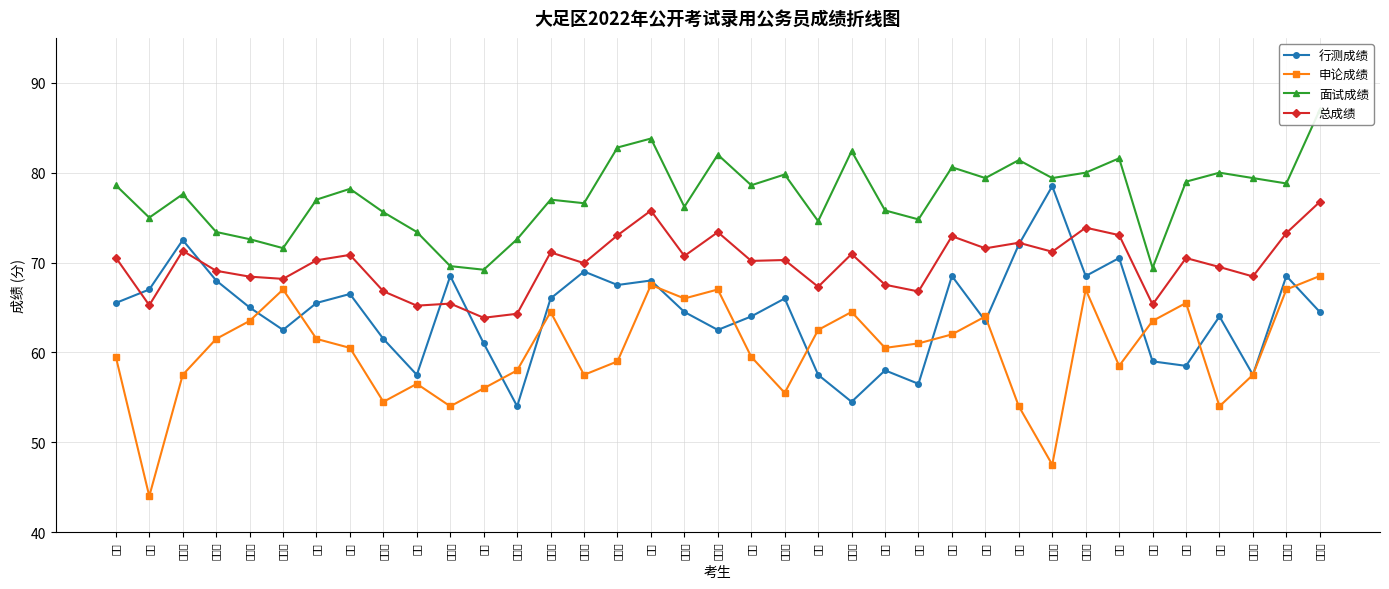

List the labels in order of 申论成绩 value, largest first.

吴昊峰, 王秀, 秦银燕, 魏茂涵, 黄凤莲, 王诗雁, 晏巧玲, 洪梅, 吴富民, 石井玲, 曲睿, 魏兰懿, 王川, 冯菁, 钟元, 柏蓝妮, 刘怡, 谢巧, 刘艺, 史科, 王阳, 黄欣, 唐成真, 罗欢, 苟雪梅, 赖文琪, 程韵洁, 林河帆, 贺静, 余霞, 周冰清, 周心一, 唐梦涵, 宋双, 韩萍, 唐小童, 陈豪